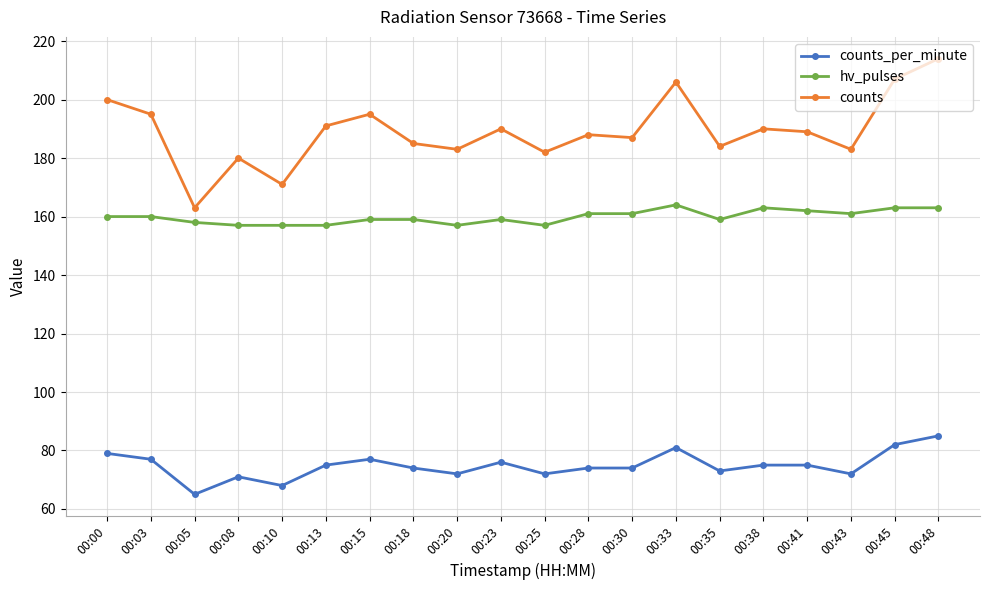

At which category does counts reach its first local valley?

00:05